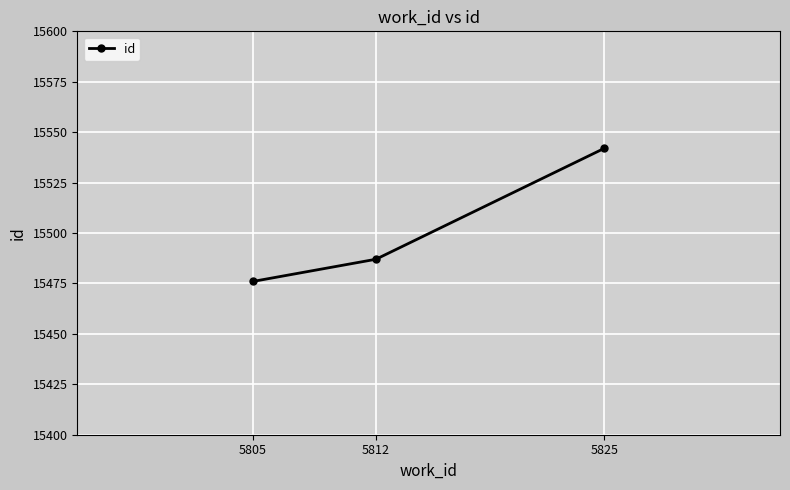

Approximately how many times larger is the value at 5812 compared to 5825?

1.0